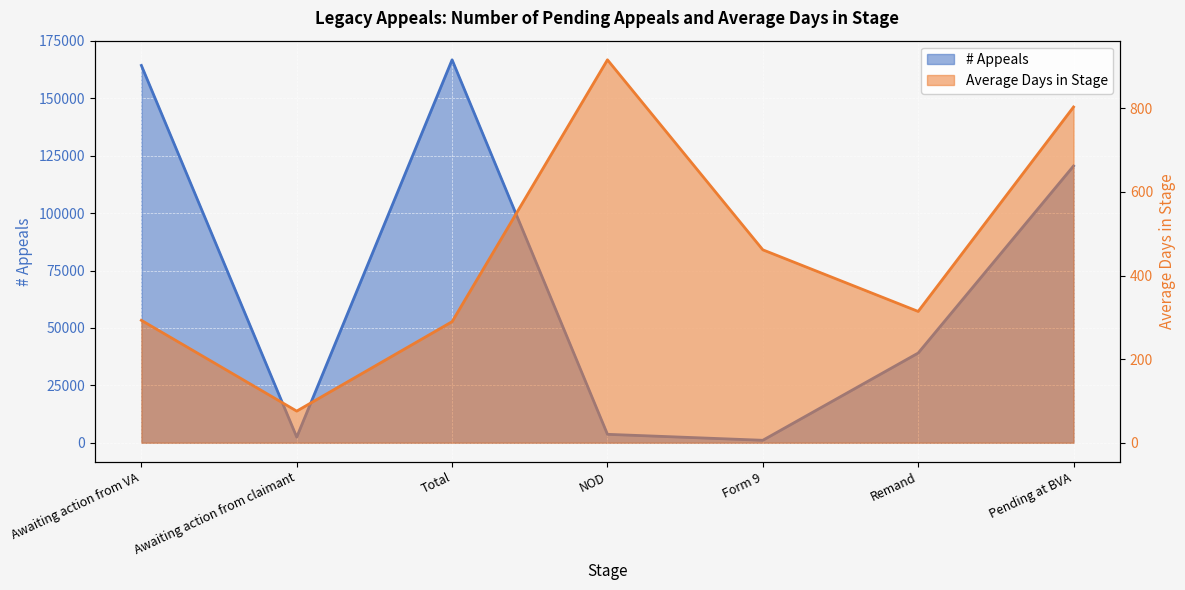

Which series changed the most between Form 9 and Pending at BVA?

# Appeals